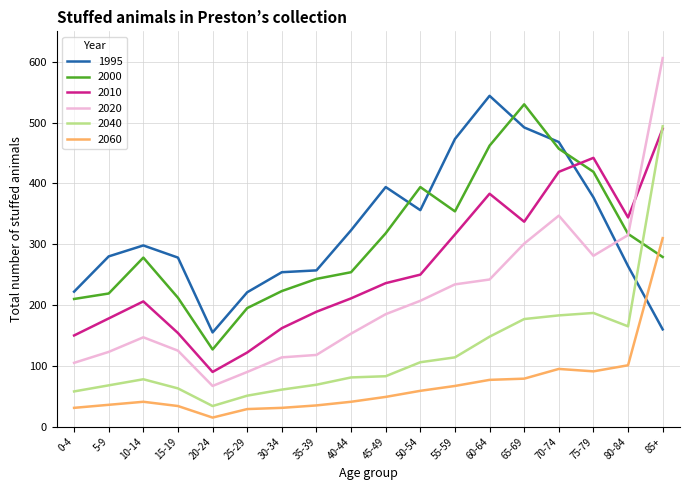

What is the difference between the second highest and second lowest values in the 2060 series?

72